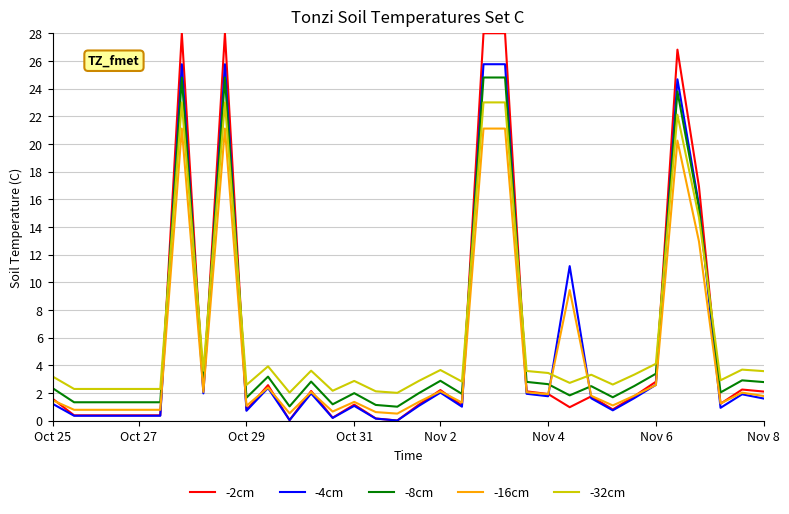

True or false: -8cm and -32cm cross at least once.

True